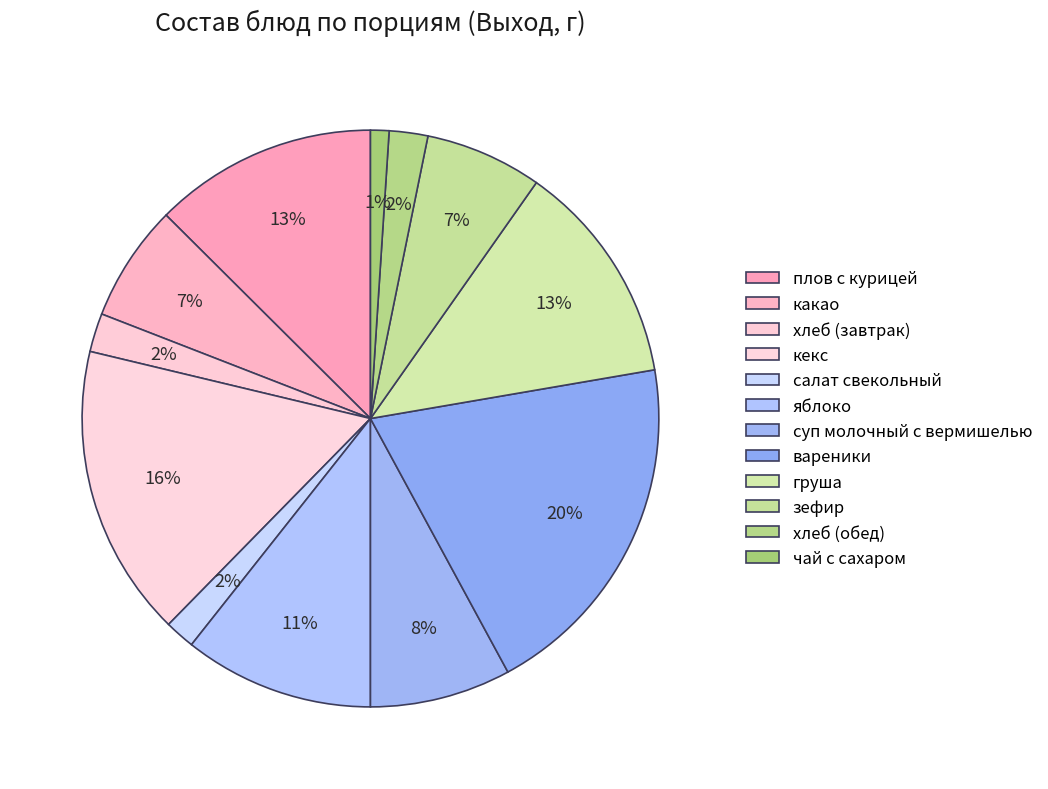

To the nearest percent, what is the combined percentage of хлеб (обед) and кекс?

19%